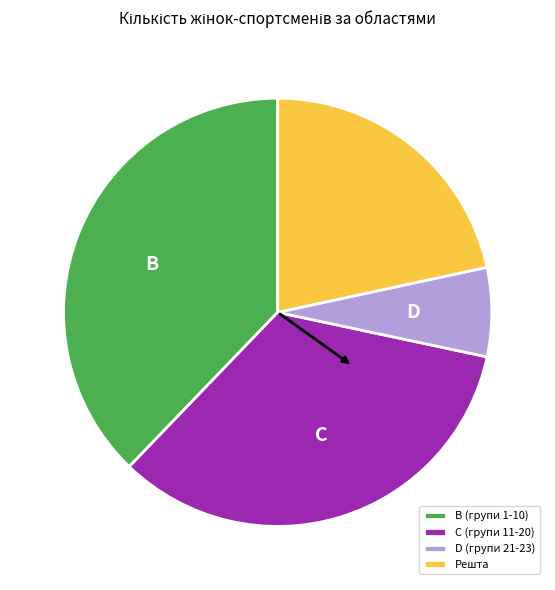

Does any single category account for the majority?

No